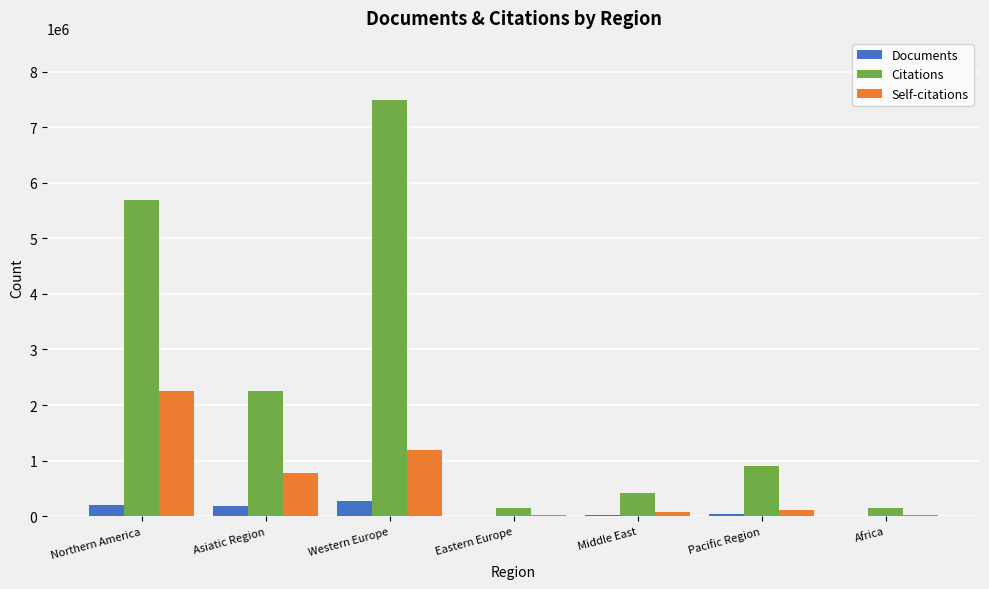

What is the average value of the Self-citations series?

637938